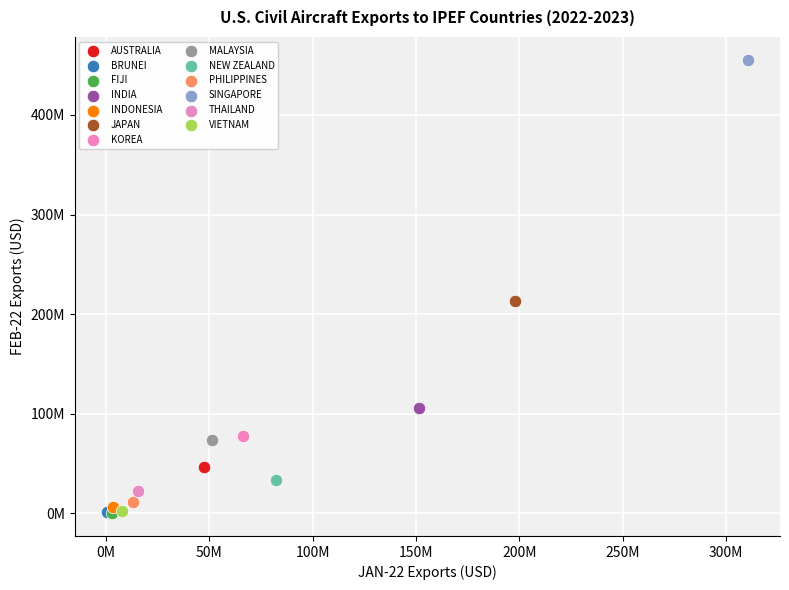

What are all the series names shown in the legend?

AUSTRALIA, BRUNEI, FIJI, INDIA, INDONESIA, JAPAN, KOREA, MALAYSIA, NEW ZEALAND, PHILIPPINES, SINGAPORE, THAILAND, VIETNAM